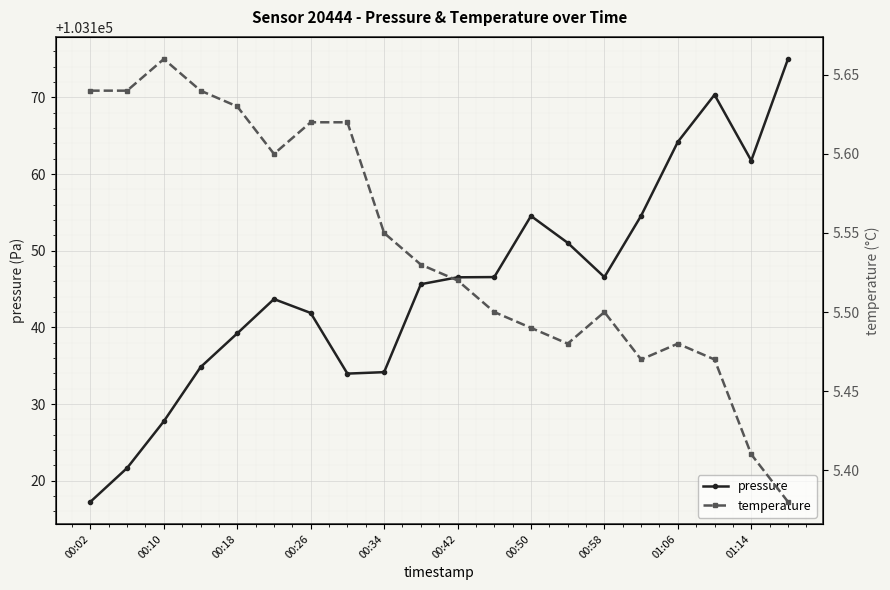

True or false: pressure has more than 0 points higher than both neighbors.

True